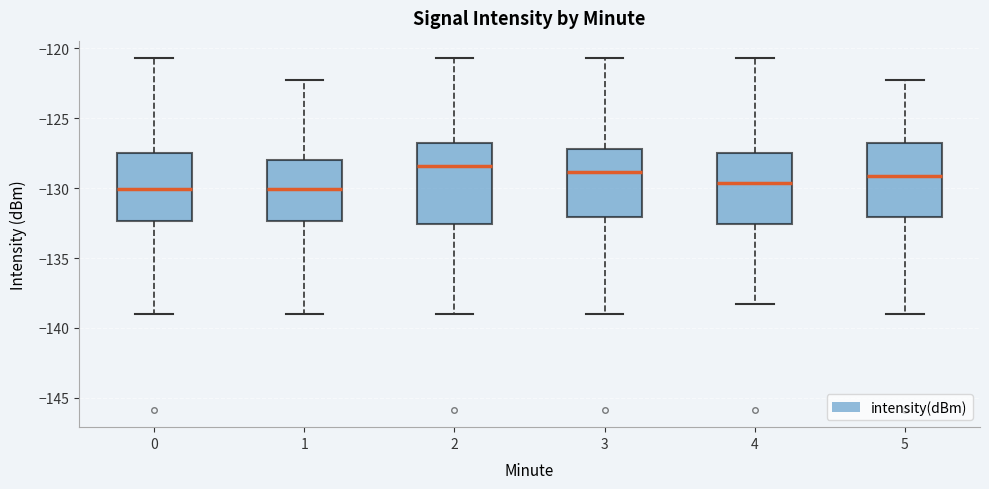

Reading left to right, read every box against the y-axis: the position of its median line, the range the box covers, and the ends of its whiskers. The values are not printed on the chart, so give them approximately, as read against the axis.

0: median -130.0, box -132.5 to -127.5, whiskers -139.0 to -120.5
1: median -130.0, box -132.5 to -128.0, whiskers -139.0 to -122.5
2: median -128.5, box -132.5 to -127.0, whiskers -139.0 to -120.5
3: median -129.0, box -132.0 to -127.0, whiskers -139.0 to -120.5
4: median -129.5, box -132.5 to -127.5, whiskers -138.5 to -120.5
5: median -129.0, box -132.0 to -127.0, whiskers -139.0 to -122.5